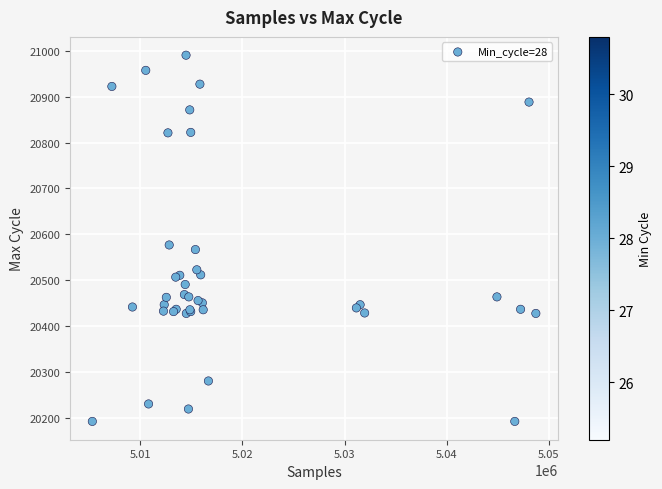

What Y value in the scatter plot is closest to 20591?

20577